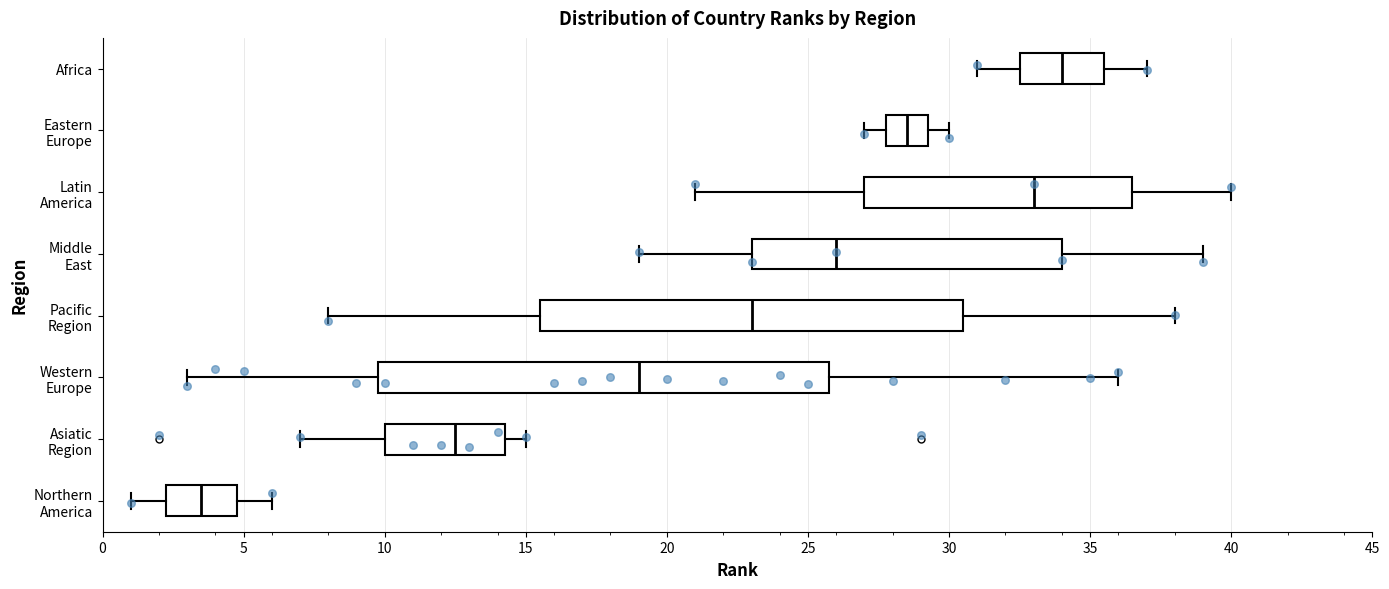

Reading bottom to top, transcribe this box plot: for each box, give where its median line is, the range the box spans, and where its two whiskers end, as read against the x-axis. The values are not printed on the chart, so give them approximately, as read against the axis.

Northern America: median 3.5, box 2.5 to 5.0, whiskers 1.0 to 6.0
Asiatic Region: median 12.5, box 10.0 to 14.5, whiskers 7.0 to 15.0
Western Europe: median 19.0, box 10.0 to 26.0, whiskers 3.0 to 36.0
Pacific Region: median 23.0, box 15.5 to 30.5, whiskers 8.0 to 38.0
Middle East: median 26.0, box 23.0 to 34.0, whiskers 19.0 to 39.0
Latin America: median 33.0, box 27.0 to 36.5, whiskers 21.0 to 40.0
Eastern Europe: median 28.5, box 28.0 to 29.5, whiskers 27.0 to 30.0
Africa: median 34.0, box 32.5 to 35.5, whiskers 31.0 to 37.0